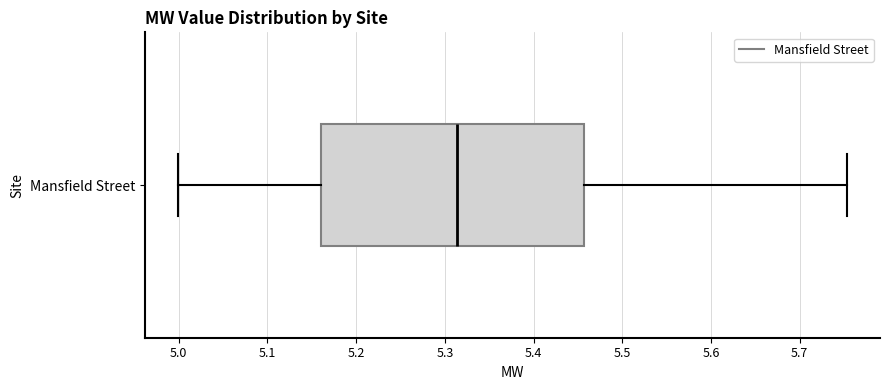

Read this box plot against the x-axis: the position of the median line, the range covered by the box, and the ends of both whiskers. The values are not printed on the chart, so give them approximately, as read against the axis.

median 5.31, box 5.16 to 5.46, whiskers 5.00 to 5.75